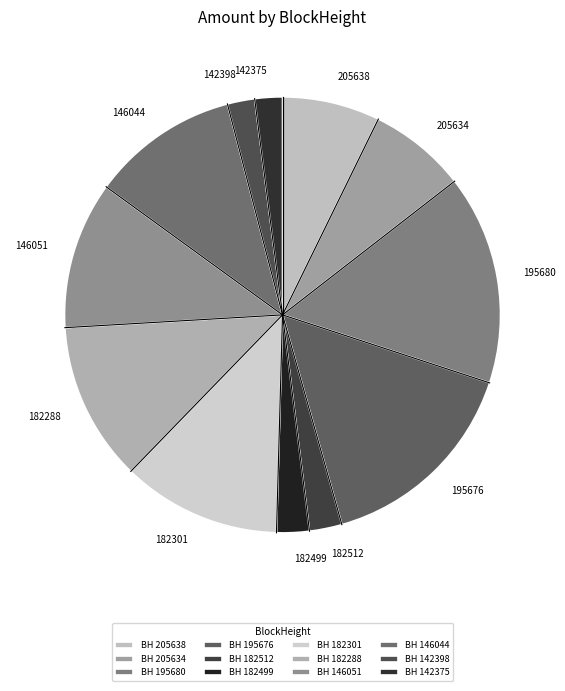

Which category has the biggest portion of the pie?

195676